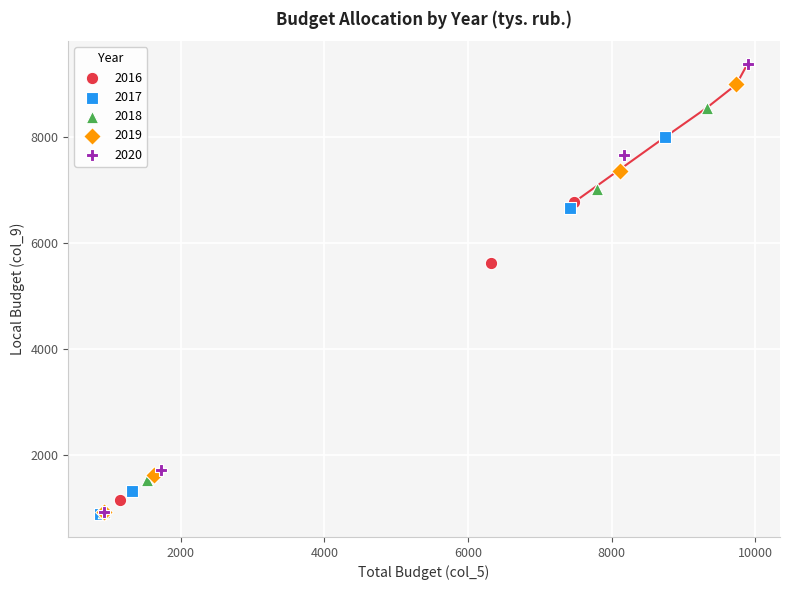

Which series reaches the maximum Y coordinate?

2020